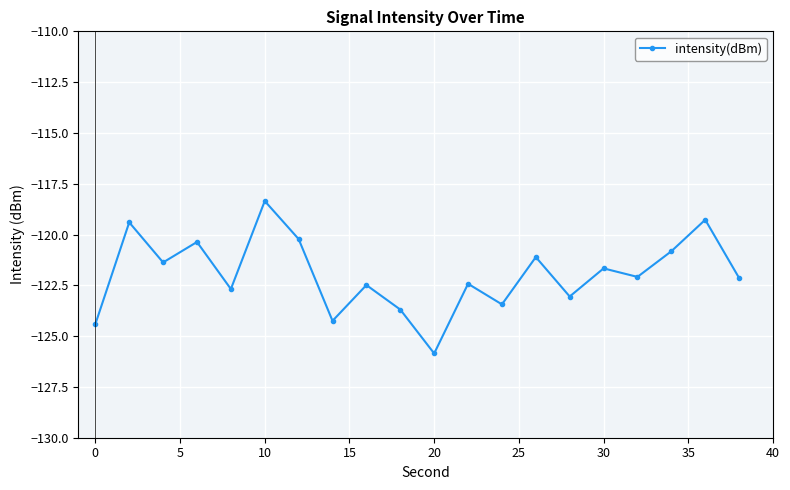

What is the sum of all values?

-2439.1